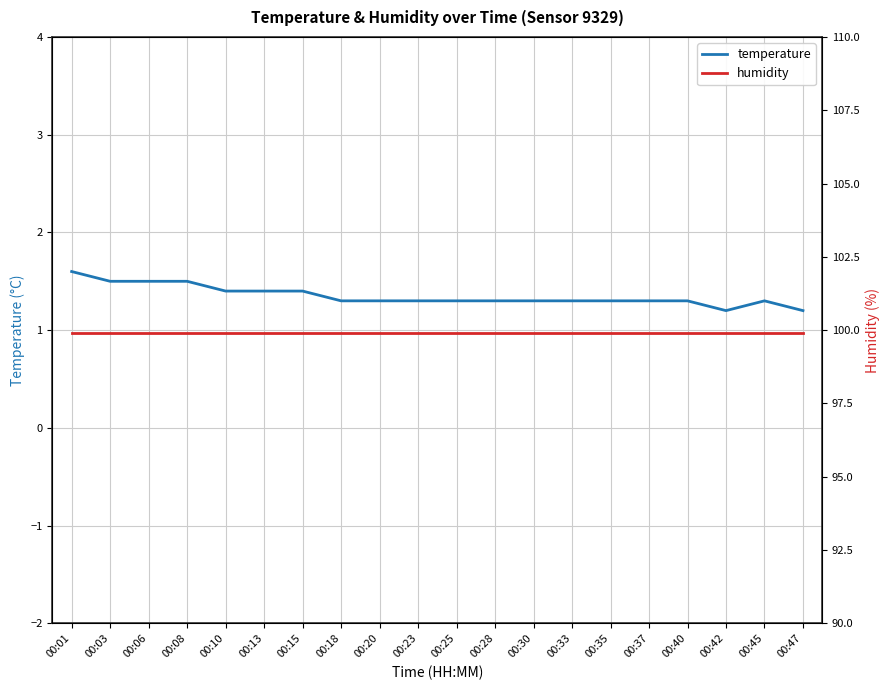

At which category does temperature reach its first local peak?

00:45